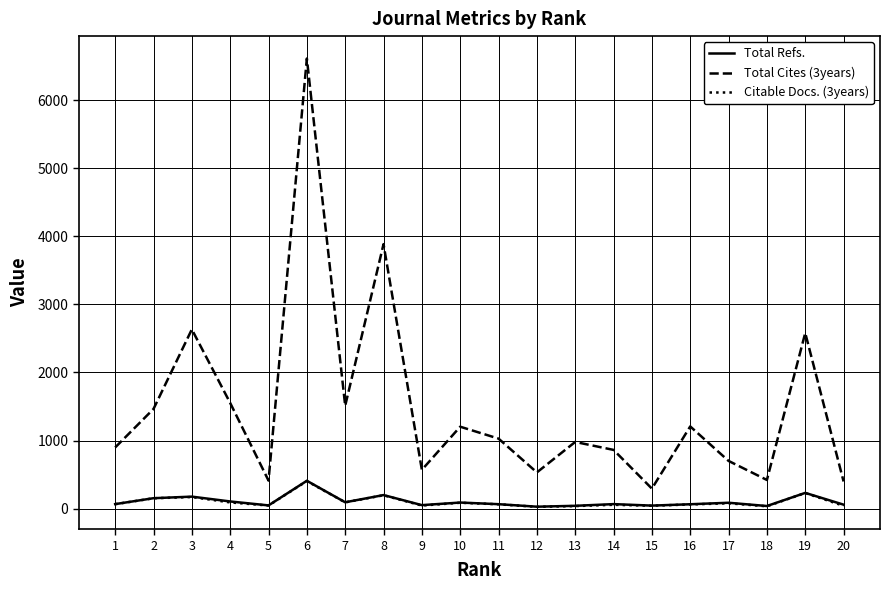

What is the minimum value for Citable Docs. (3years)?

25